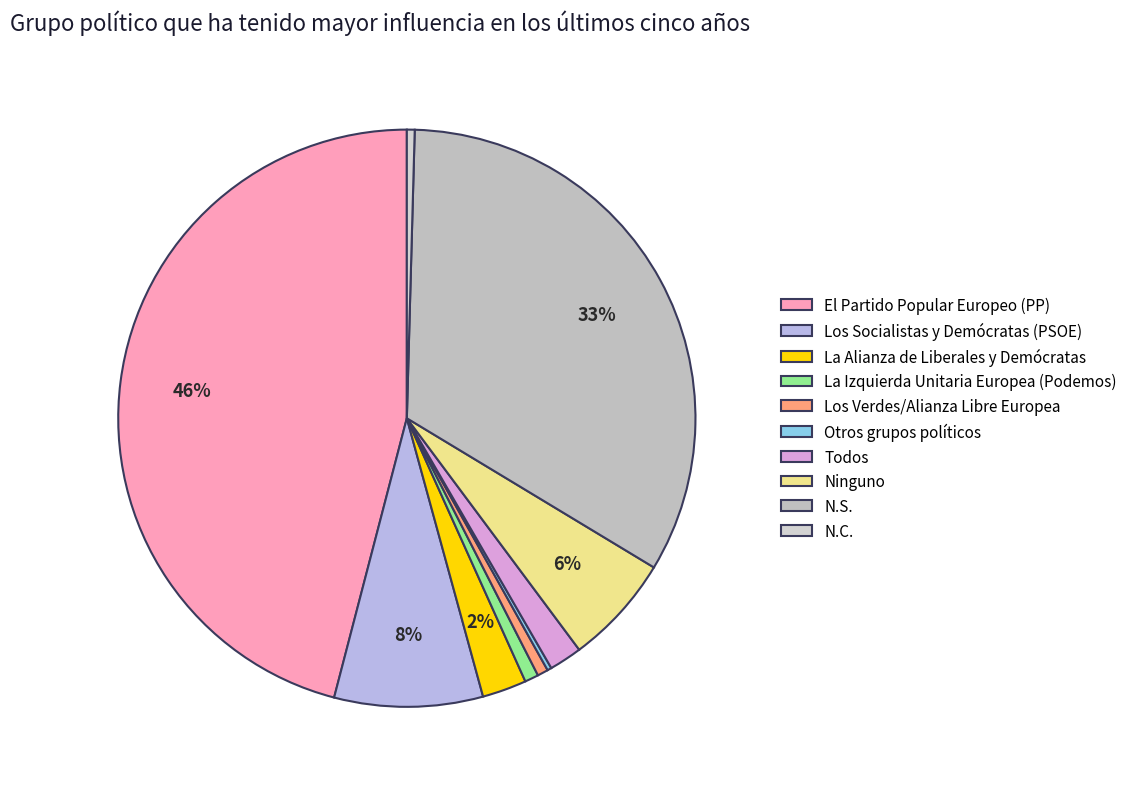

How much of the chart is everything except La Alianza de Liberales y Demócratas?

97.5%